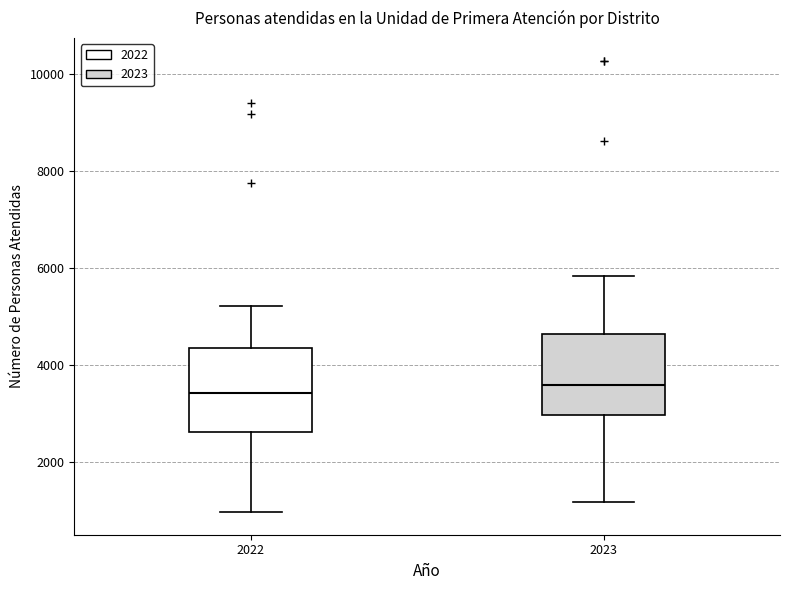

Reading left to right, transcribe this box plot: for each box, give where its median line is, the range the box spans, and where its two whiskers end, as read against the y-axis. The values are not printed on the chart, so give them approximately, as read against the axis.

2022: median 3400, box 2600 to 4400, whiskers 1000 to 5200
2023: median 3600, box 3000 to 4600, whiskers 1200 to 5800